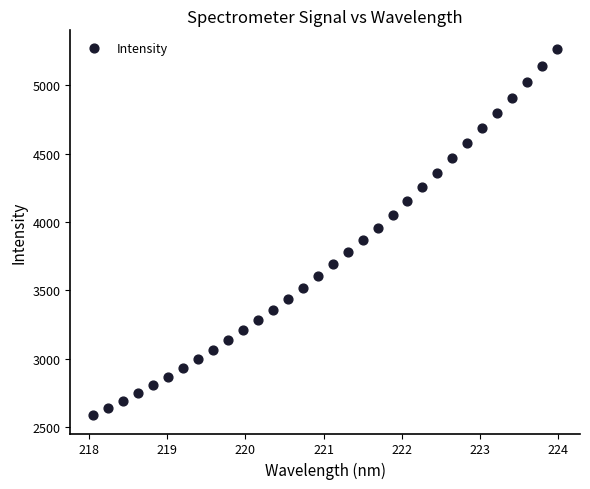

What is the range of X values (max minus min)?

5.9